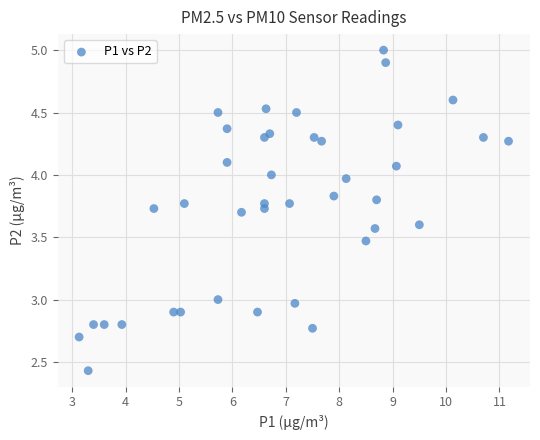

What is the range of Y values (max minus min)?

2.6